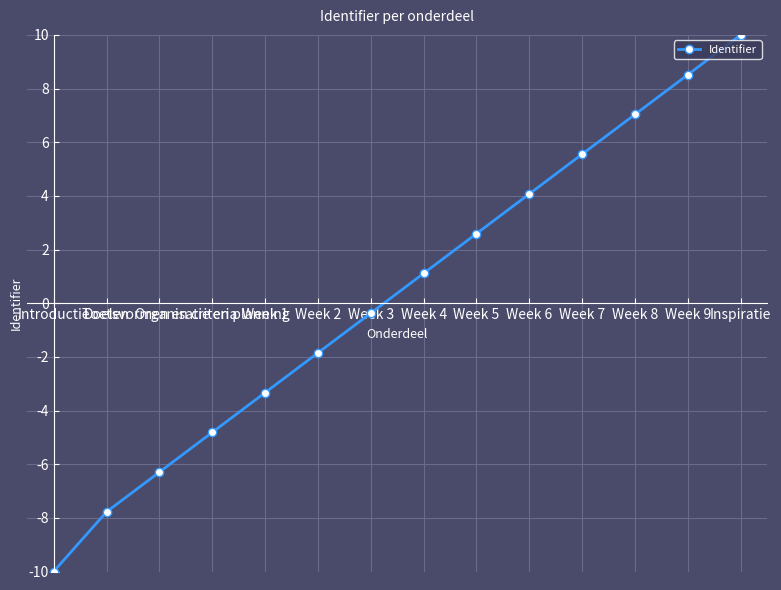

What is the difference between the maximum and minimum values?

20.0